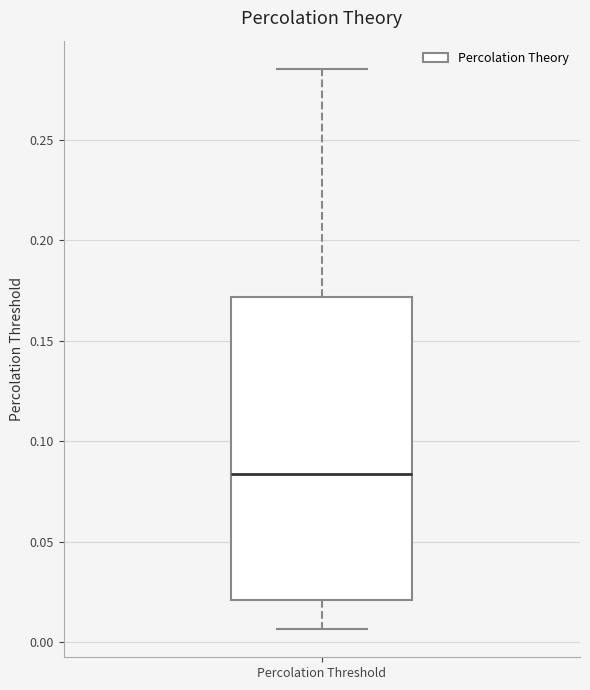

Read this box plot against the y-axis: the position of the median line, the range covered by the box, and the ends of both whiskers. The values are not printed on the chart, so give them approximately, as read against the axis.

median 0.085, box 0.020 to 0.170, whiskers 0.005 to 0.285